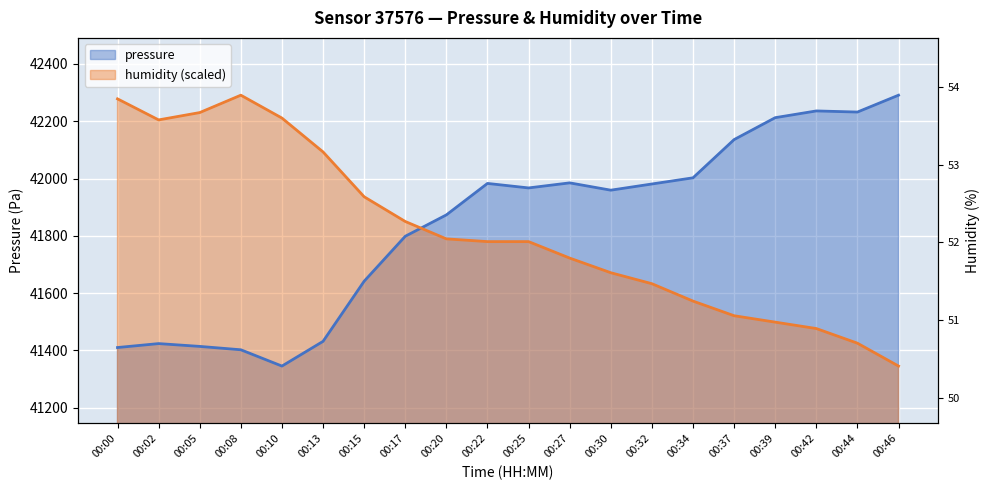

Reading right to left, extract all data points from this chart.

pressure: 42290.9	42232.1	42236.0	42212.5	42136.0	42002.6	41981.0	41959.4	41984.9	41967.2	41983.0	41873.1	41798.6	41641.7	41431.8	41345.5	41402.4	41414.2	41423.9	41410.2
humidity: 41345.5	41425.4	41476.5	41498.8	41521.2	41572.3	41633.0	41671.3	41722.4	41779.9	41779.9	41789.5	41850.2	41936.4	42092.9	42211.1	42290.9	42230.3	42204.7	42278.2